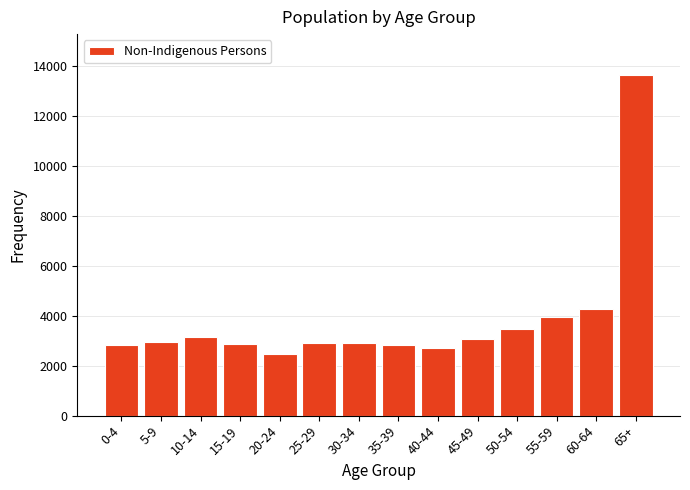

What is the average value?

3855